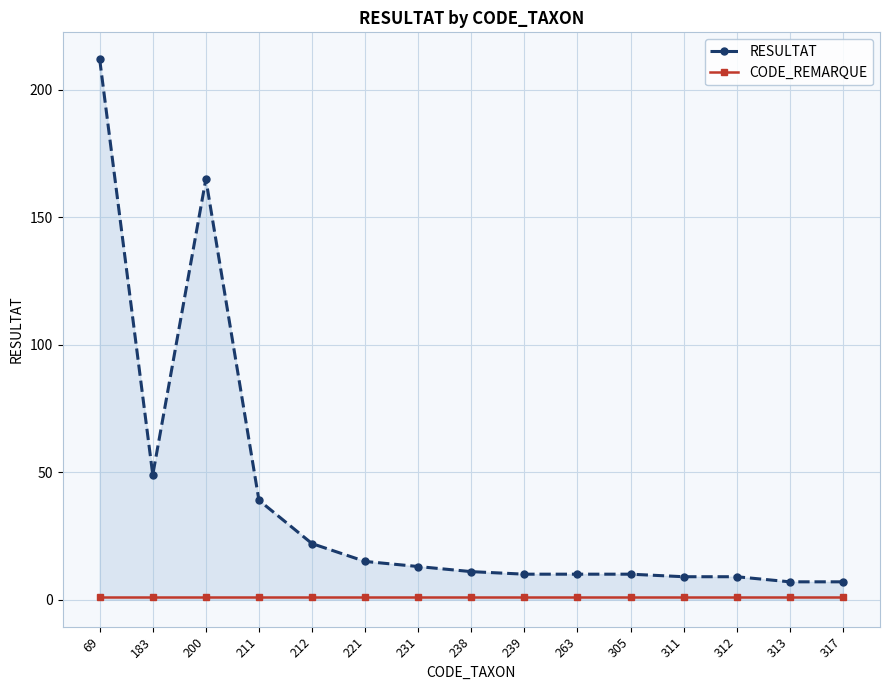

At how many categories does at least one series exceed 148?

2